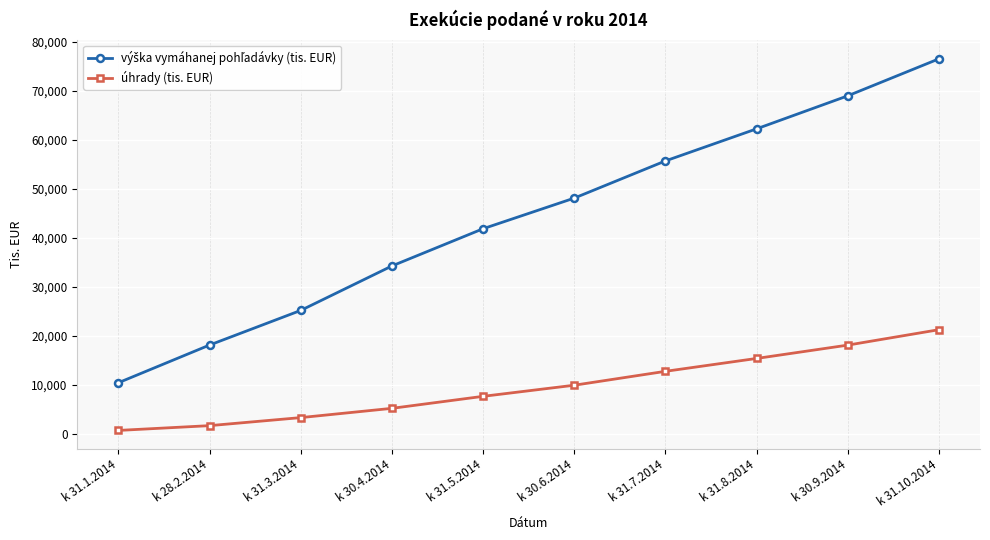

Does the chart have visible grid lines?

Yes